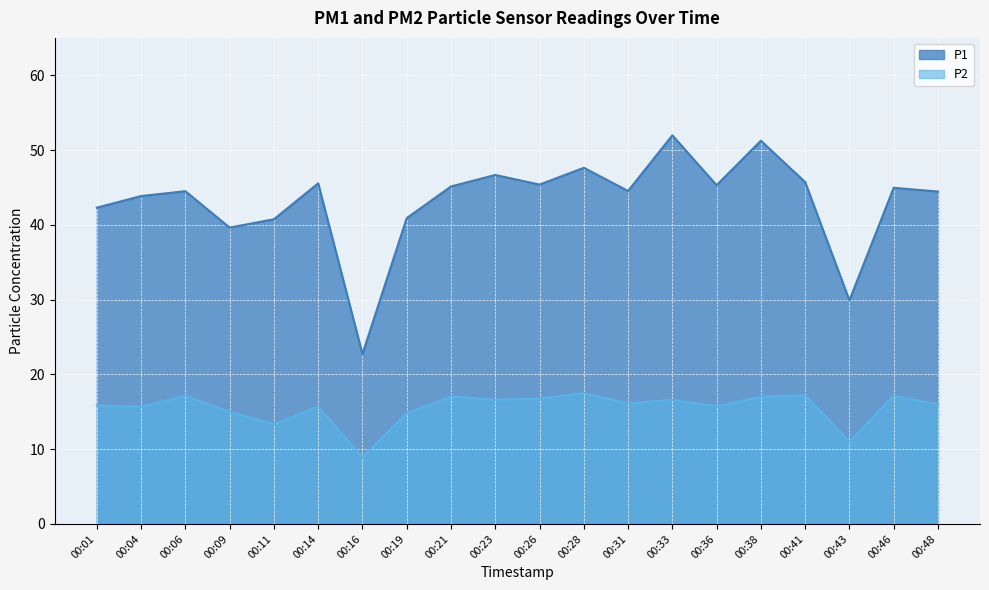

True or false: P2 and P1 cross at least once.

False